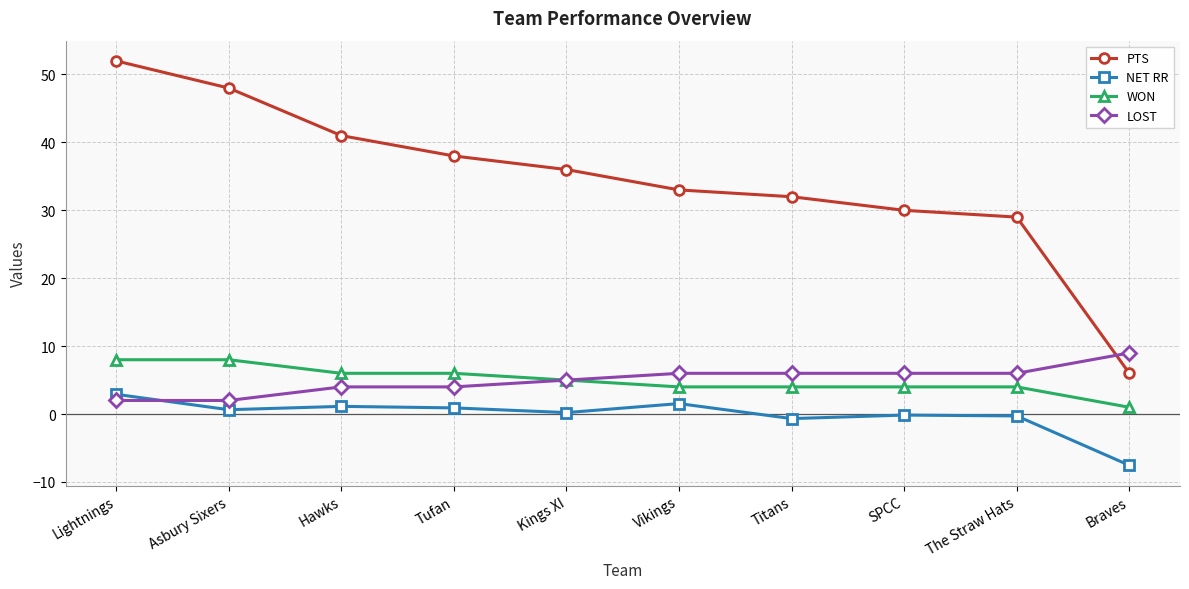

True or false: PTS has a value of 41.0 at Hawks.

True